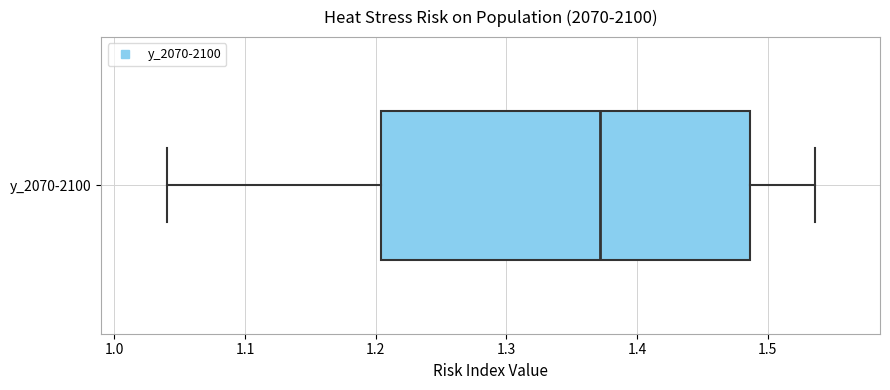

Transcribe this box plot: give where the median line is, the range the box spans, and where the two whiskers end, as read against the x-axis. The values are not printed on the chart, so give them approximately, as read against the axis.

median 1.37, box 1.20 to 1.49, whiskers 1.04 to 1.54